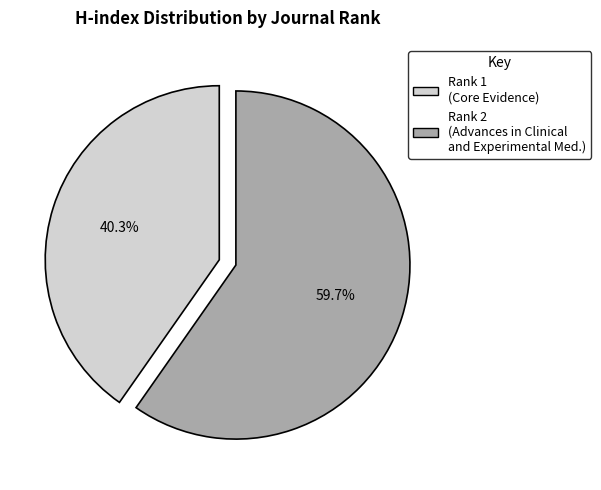

Which category has the smallest portion of the pie?

Rank 1 (Core Evidence)